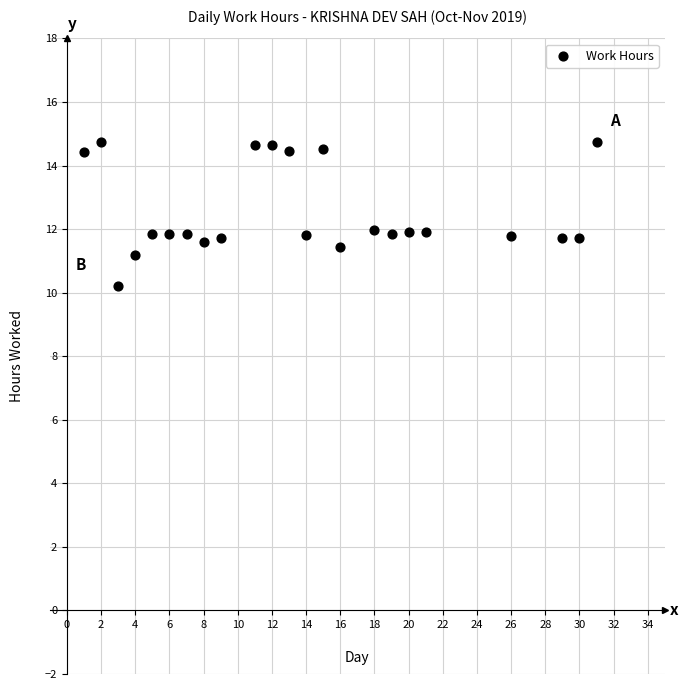

What is the range of X values (max minus min)?

30.0